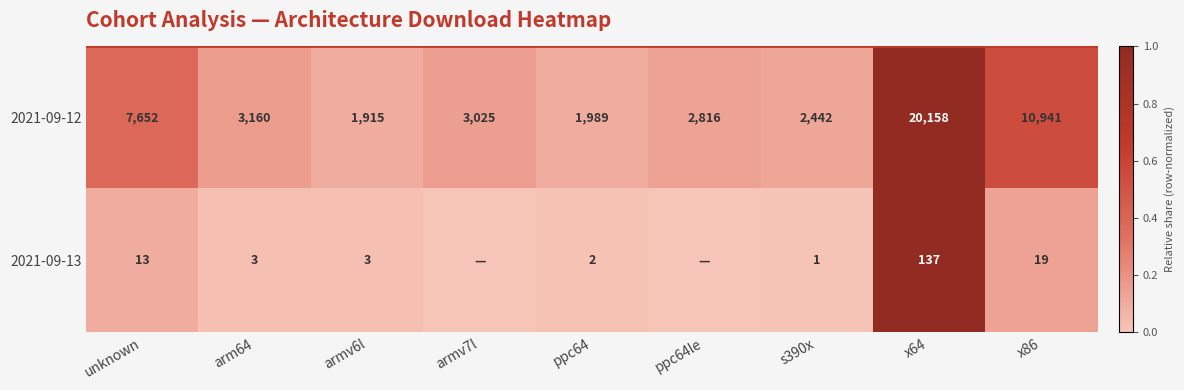

What is the sum of all 2021-09-12 values?

54098